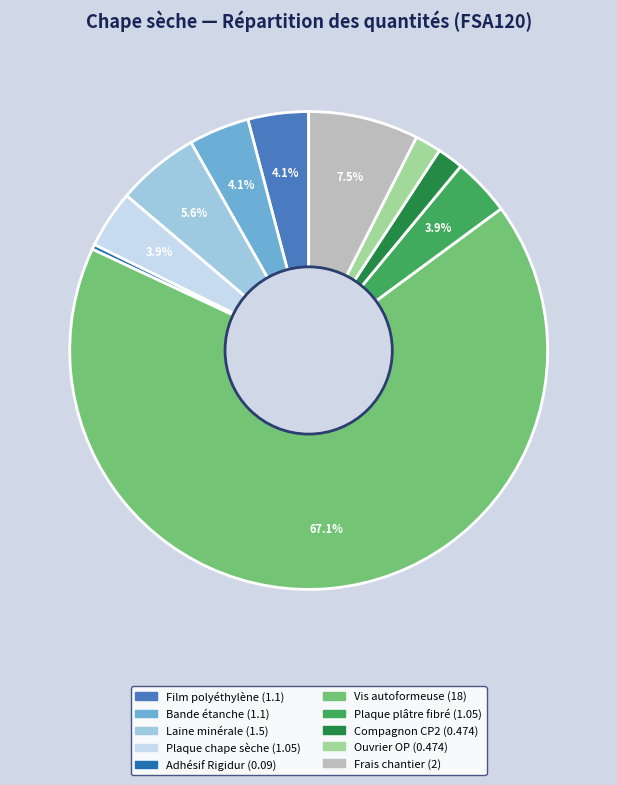

Does any single category account for the majority?

Yes